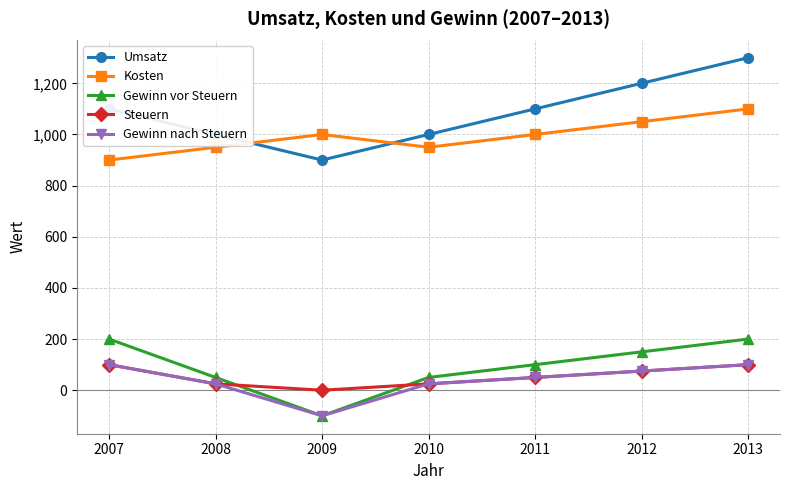

True or false: Steuern and Kosten intersect in this chart.

False